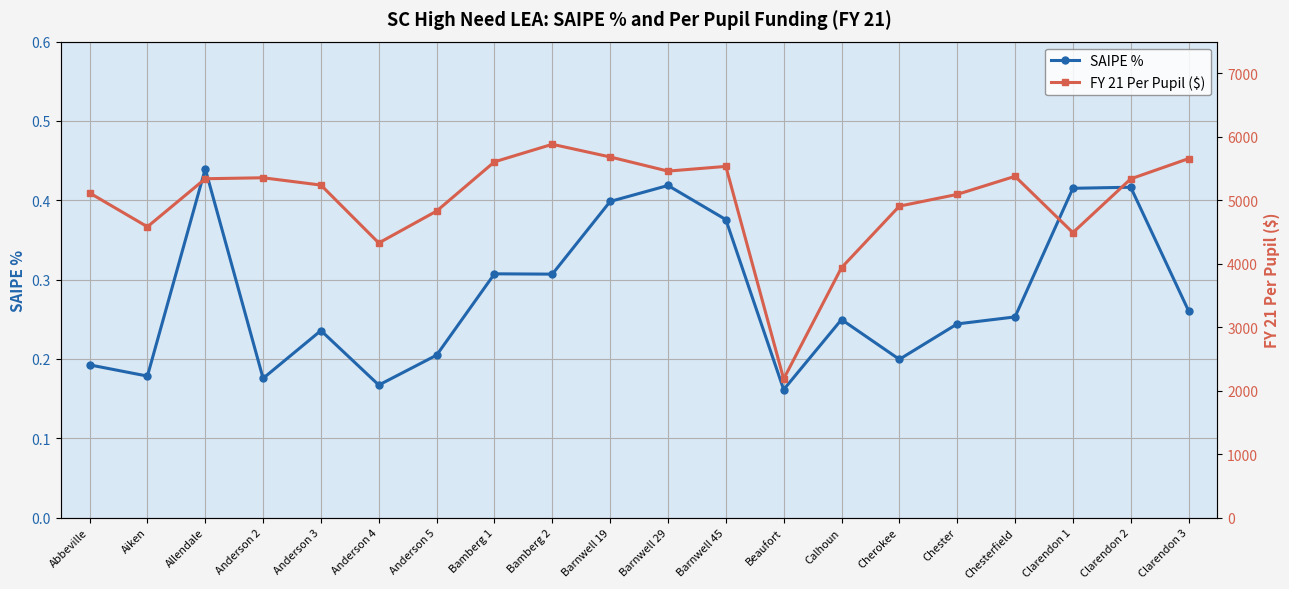

What are all the series names shown in the legend?

SAIPE %, FY 21 Per Pupil ($)